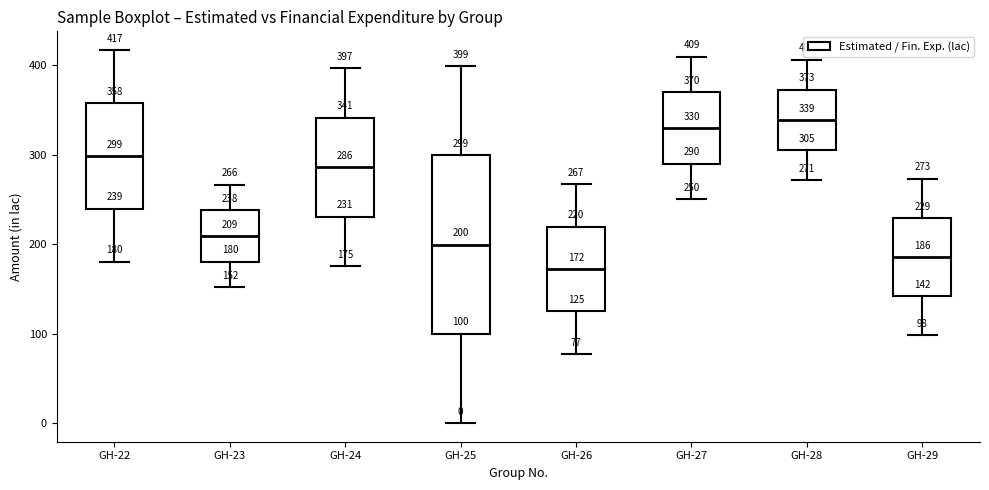

Which box is the tallest, from its lower edge to its upper edge?

GH-25